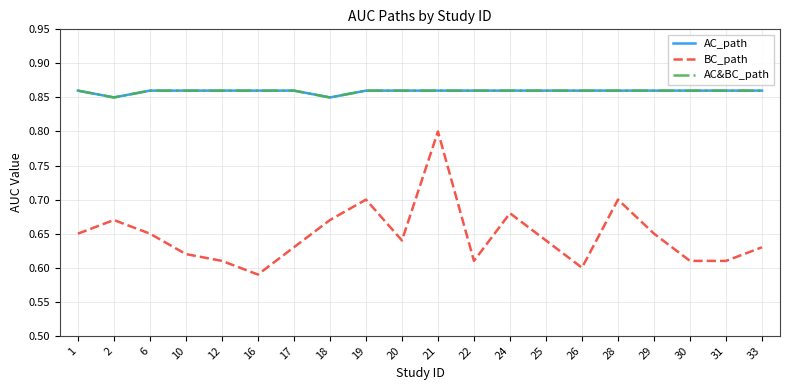

True or false: AC&BC_path and BC_path intersect in this chart.

False